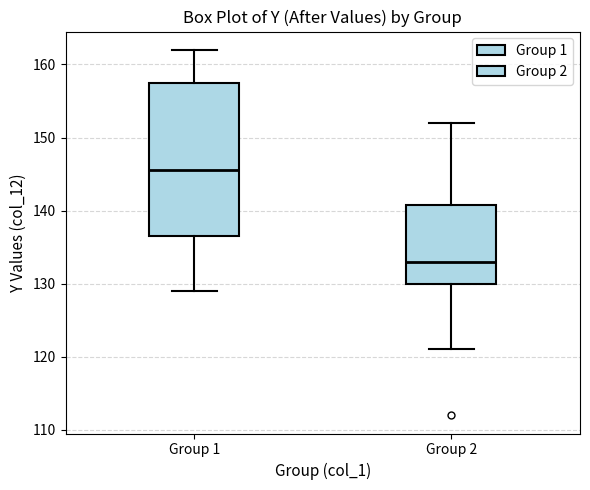

Which box's median line is the highest?

Group 1